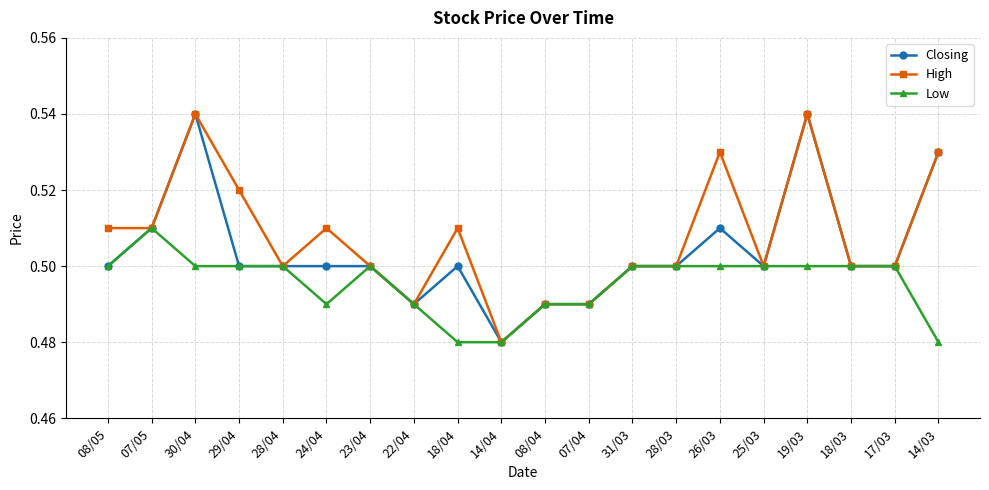

True or false: High has more than 1 interior local peaks.

True